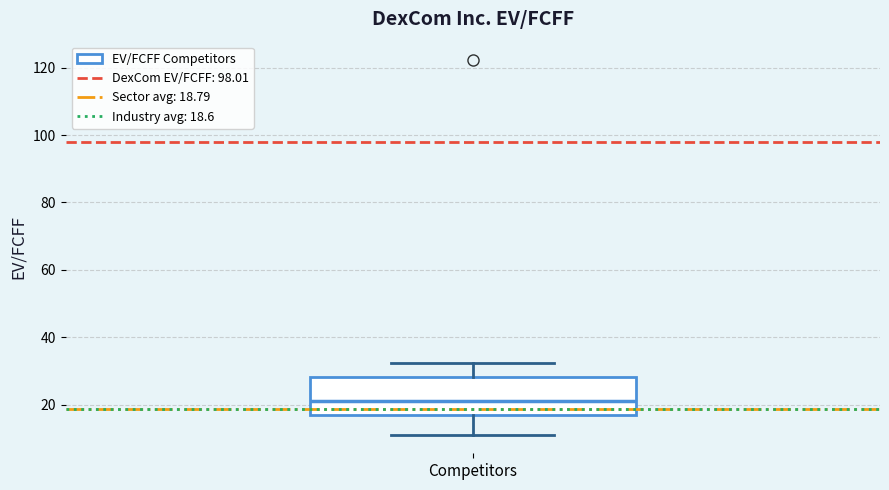

Read this box plot against the y-axis: the position of the median line, the range covered by the box, and the ends of both whiskers. The values are not printed on the chart, so give them approximately, as read against the axis.

median 20, box 16 to 28, whiskers 12 to 32